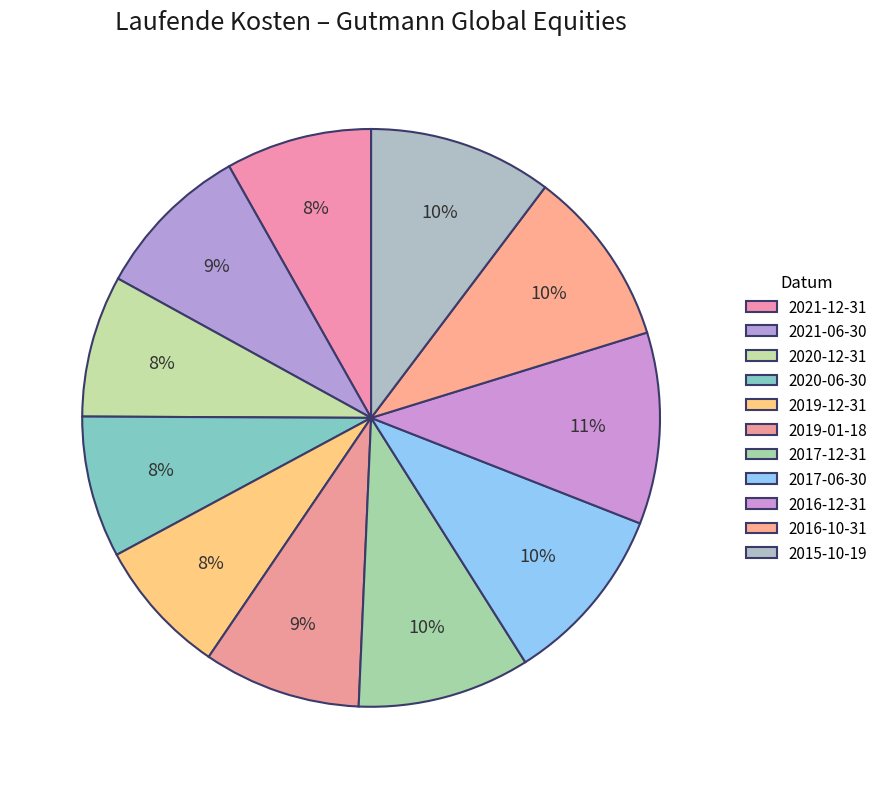

Is 2017-12-31 the majority of the pie?

No